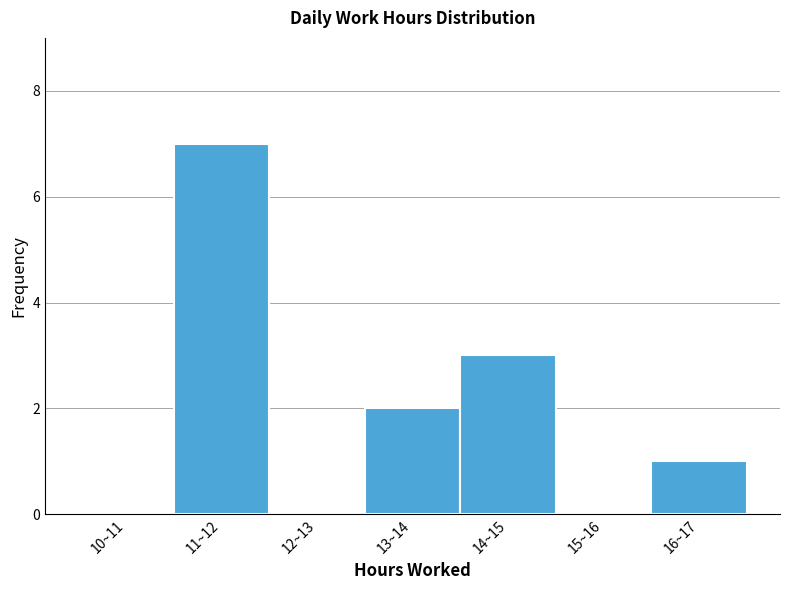

Reading left to right, list all the values displayed in this chart.

10~11=0	11~12=7	12~13=0	13~14=2	14~15=3	15~16=0	16~17=1